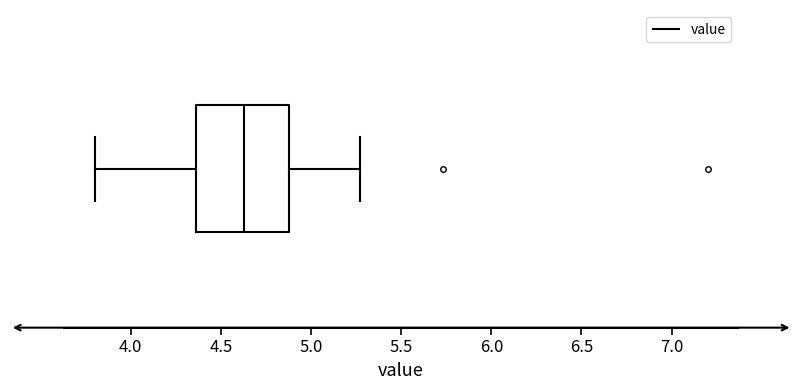

Read this box plot against the x-axis: the position of the median line, the range covered by the box, and the ends of both whiskers. The values are not printed on the chart, so give them approximately, as read against the axis.

median 4.65, box 4.35 to 4.90, whiskers 3.80 to 5.25